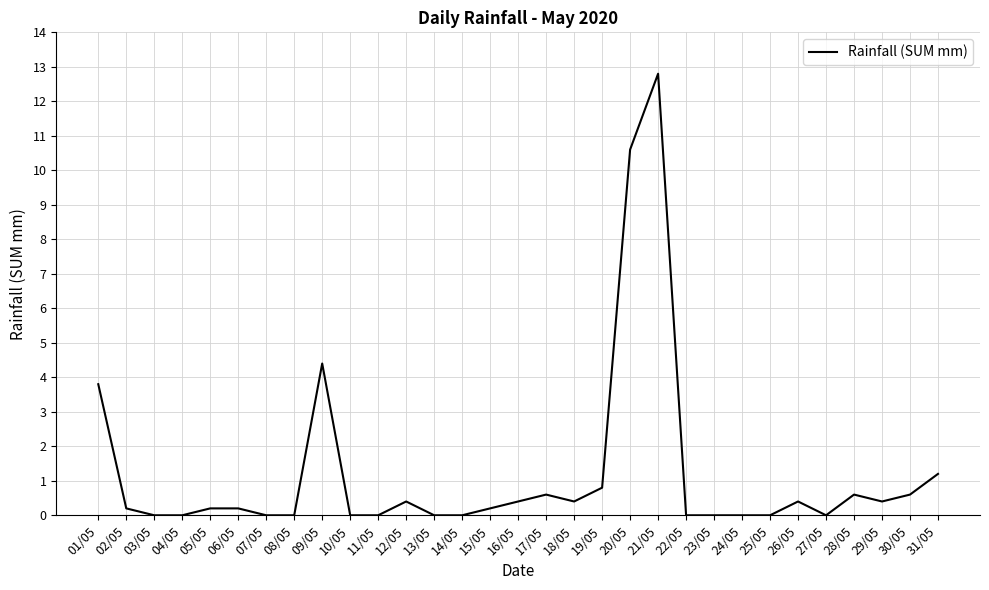

True or false: the data has more than 1 interior local peaks.

True